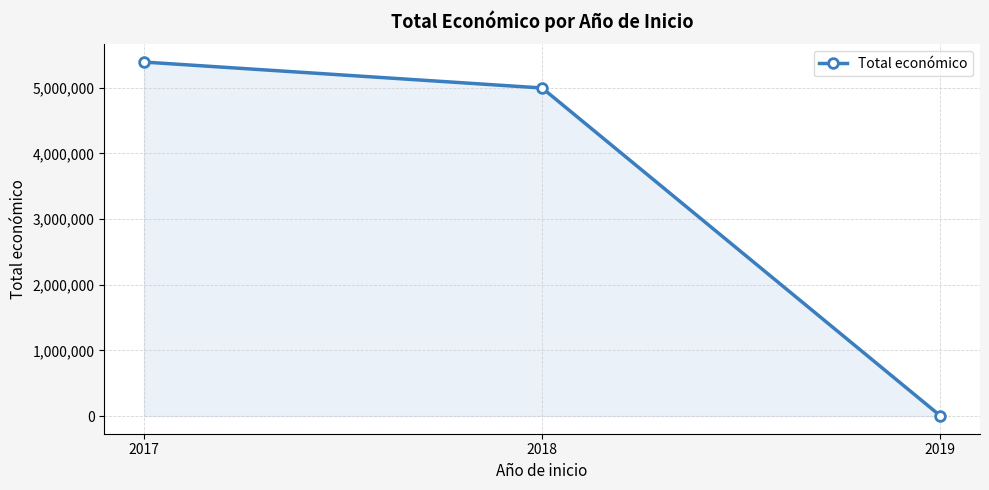

How many lines are shown in the chart?

1